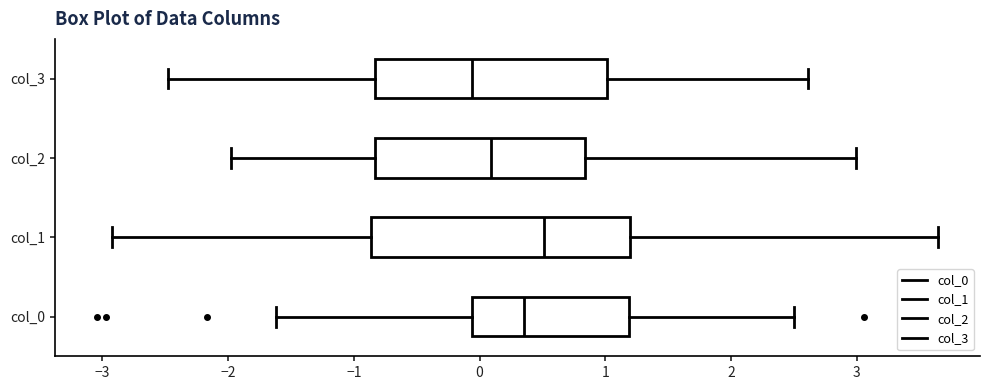

Which box's median line is the furthest to the left?

col_3